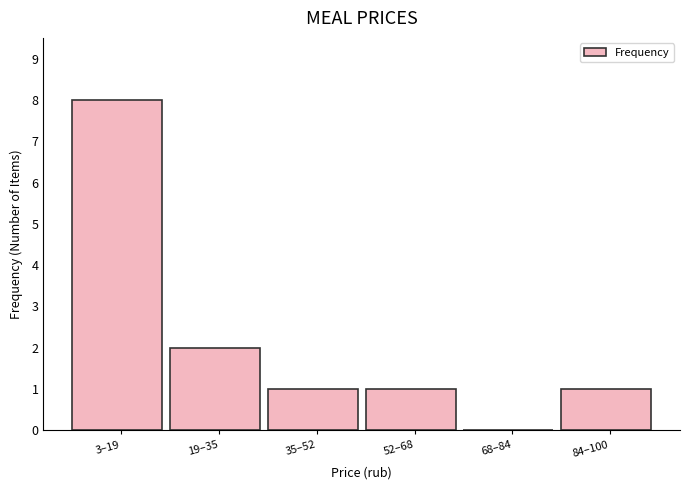

Reading left to right, extract all data points from this chart.

3–19=8	19–35=2	35–52=1	52–68=1	68–84=0	84–100=1